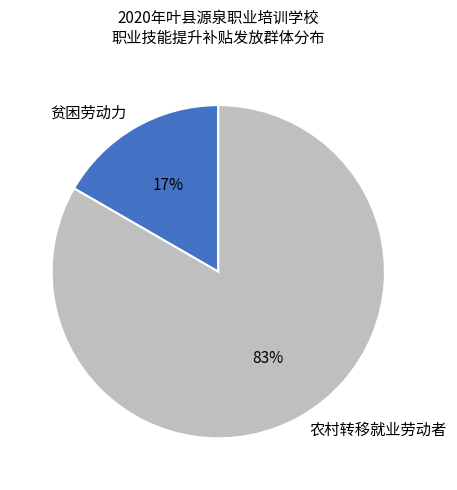

Which slice is the largest?

农村转移就业劳动者